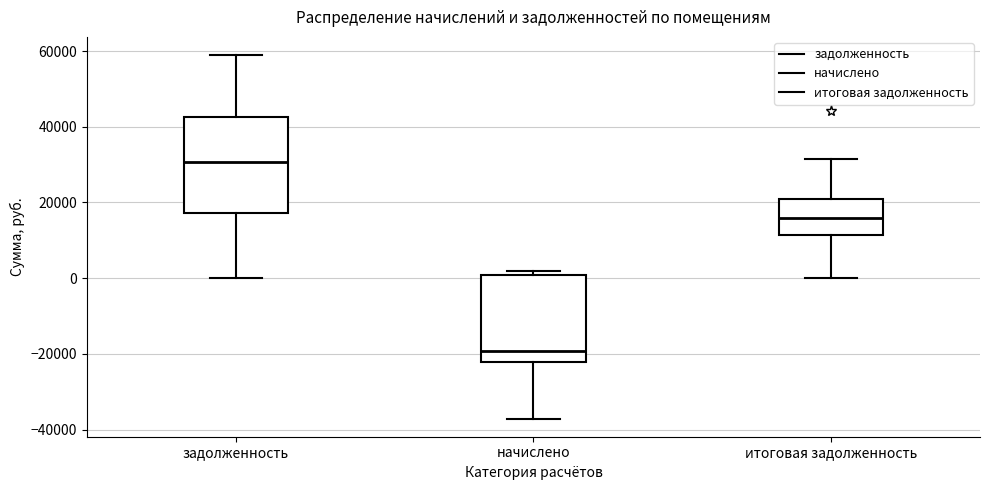

Where is the lower edge of the box for задолженность on the y-axis? The values are not printed on the chart, so give them approximately, as read against the axis.

18000